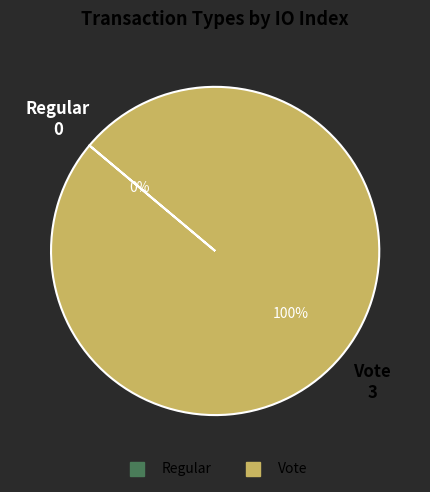

Does Vote account for over 50% of the chart?

Yes